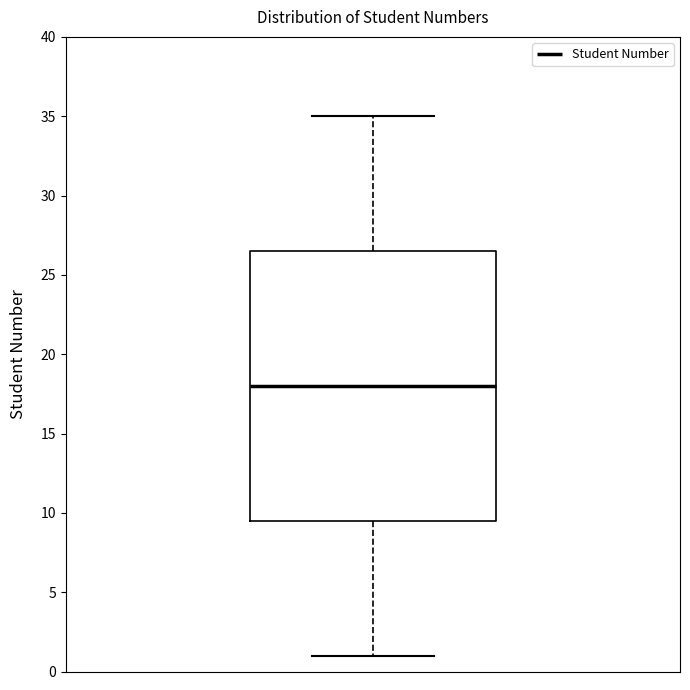

Where does the lower whisker of the box end on the y-axis? The values are not printed on the chart, so give them approximately, as read against the axis.

1.0